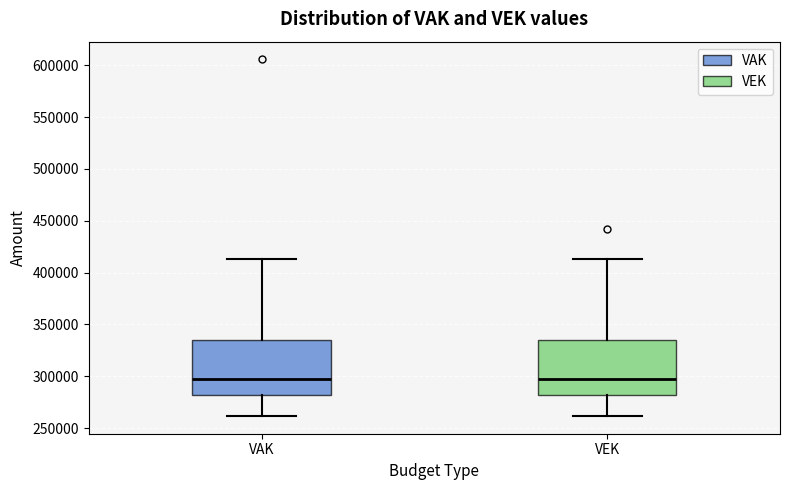

Where is the lower edge of the box for VAK on the y-axis? The values are not printed on the chart, so give them approximately, as read against the axis.

280000